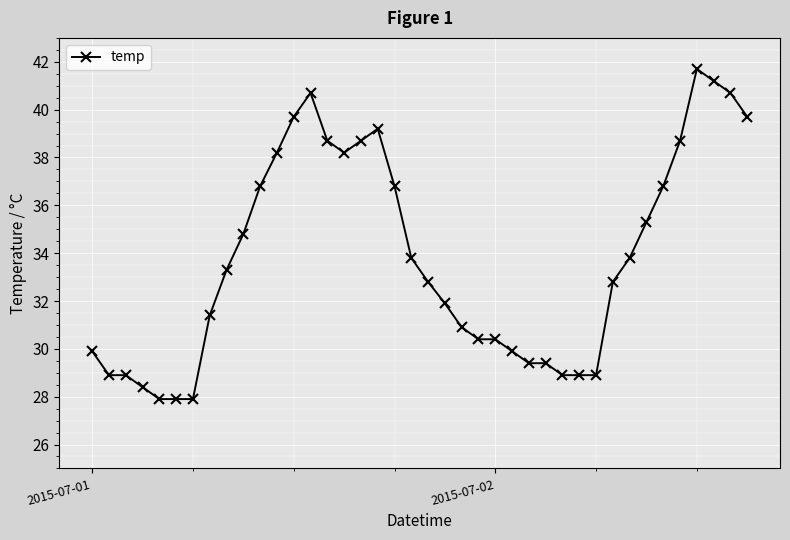

What is the value of the 31st point from the left?

28.9